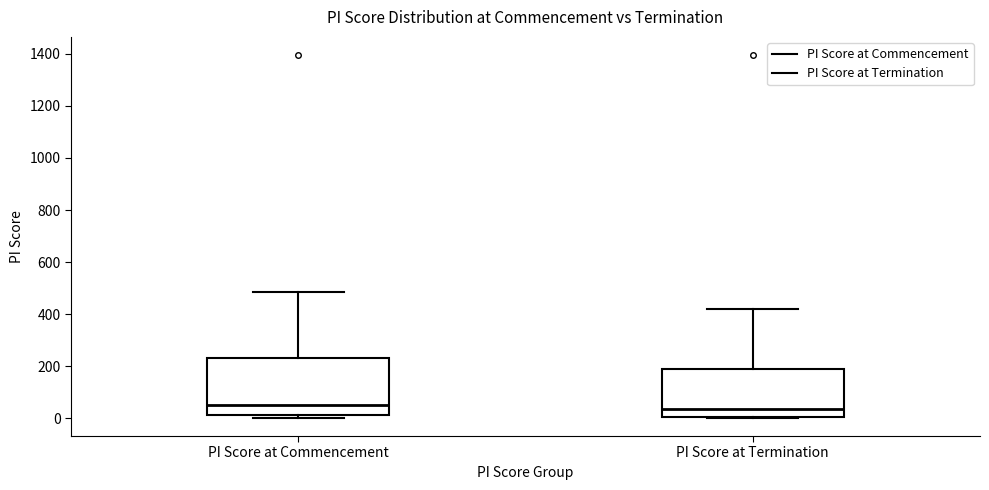

Where is the upper edge of the box for PI Score at Termination on the y-axis? The values are not printed on the chart, so give them approximately, as read against the axis.

200